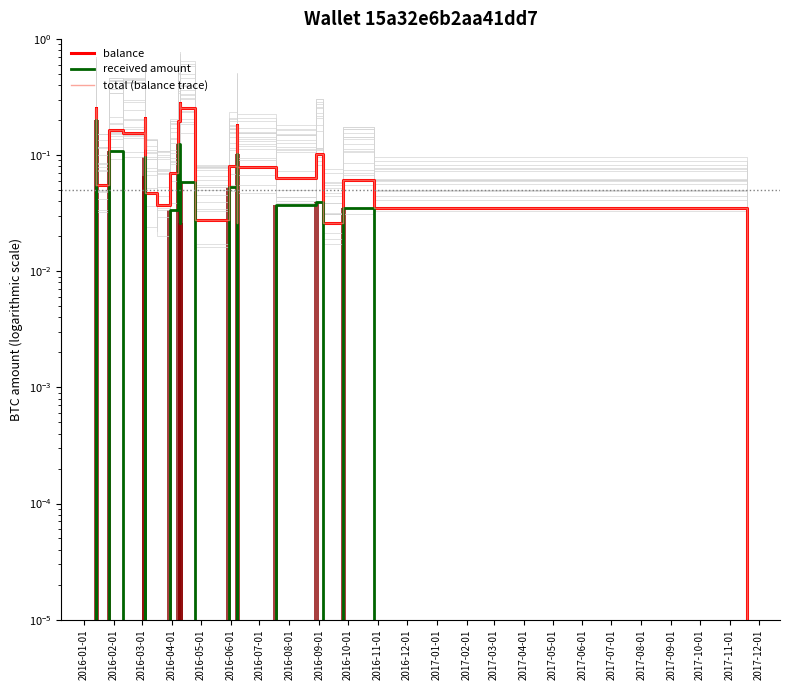

How many bars are there in total?

117